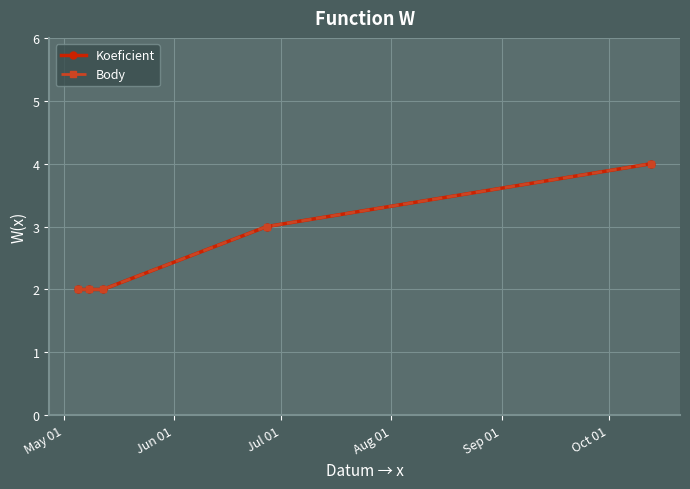

What is the difference between the second highest and second lowest values in the Body series?

1